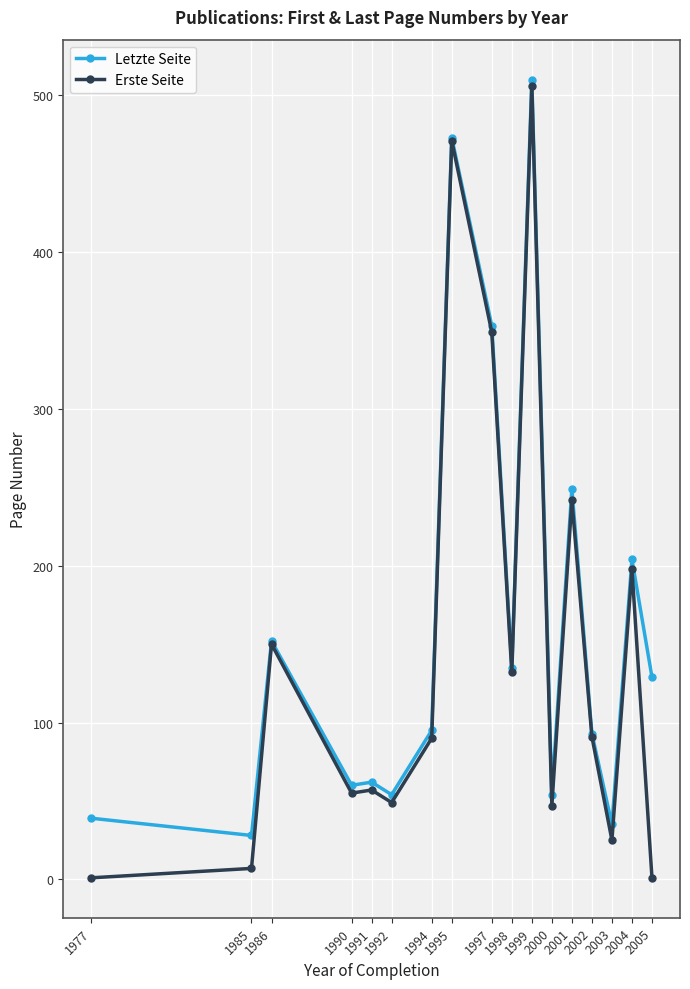

How many categories are shown in the chart?

17